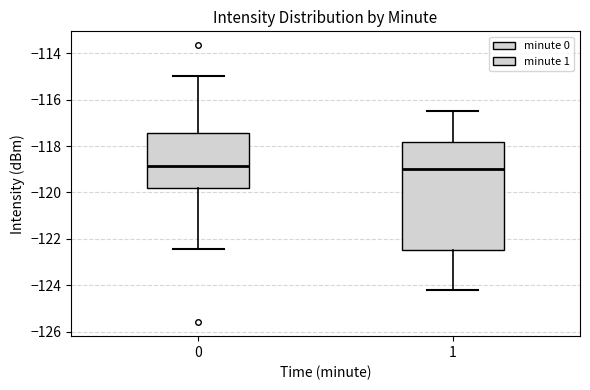

Reading left to right, transcribe this box plot: for each box, give where its median line is, the range the box spans, and where its two whiskers end, as read against the y-axis. The values are not printed on the chart, so give them approximately, as read against the axis.

0: median -118.8, box -119.8 to -117.4, whiskers -122.4 to -115.0
1: median -119.0, box -122.4 to -117.8, whiskers -124.2 to -116.4